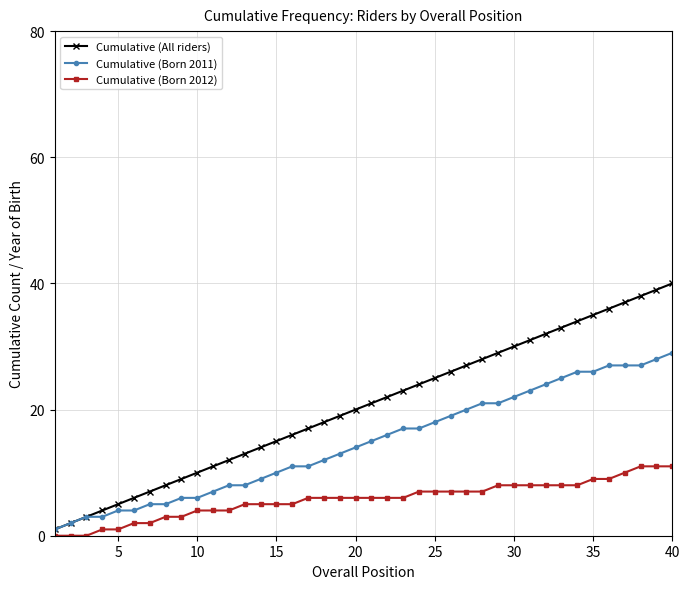

What is the maximum value shown in the chart?

40